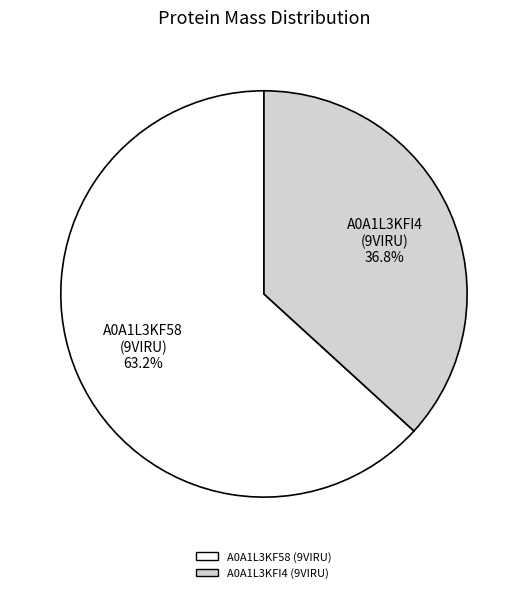

What is the ratio of the value at A0A1L3KF58 (9VIRU) to the value at A0A1L3KFI4 (9VIRU)?

1.7